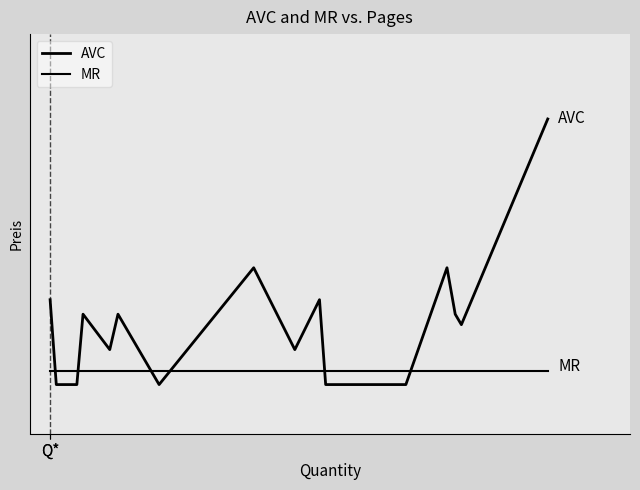

Which category has the lowest value in the MR series?

Q*